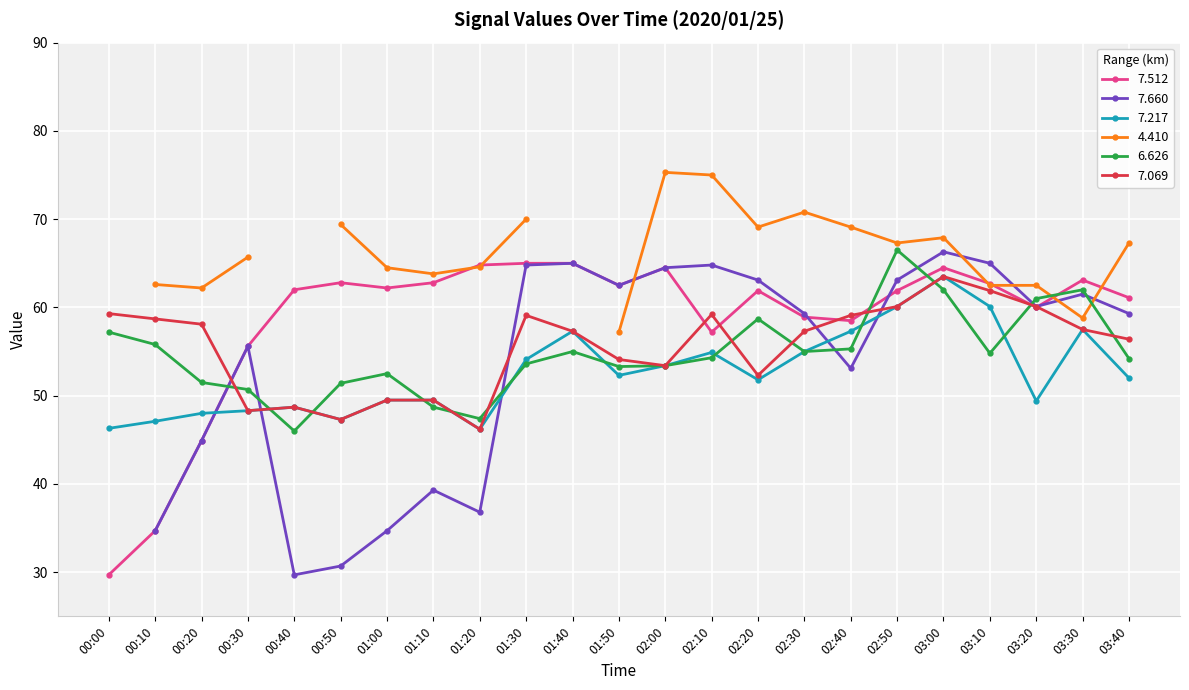

Which series ends up on top after the final intersection of 7.217 and 7.512?

7.512